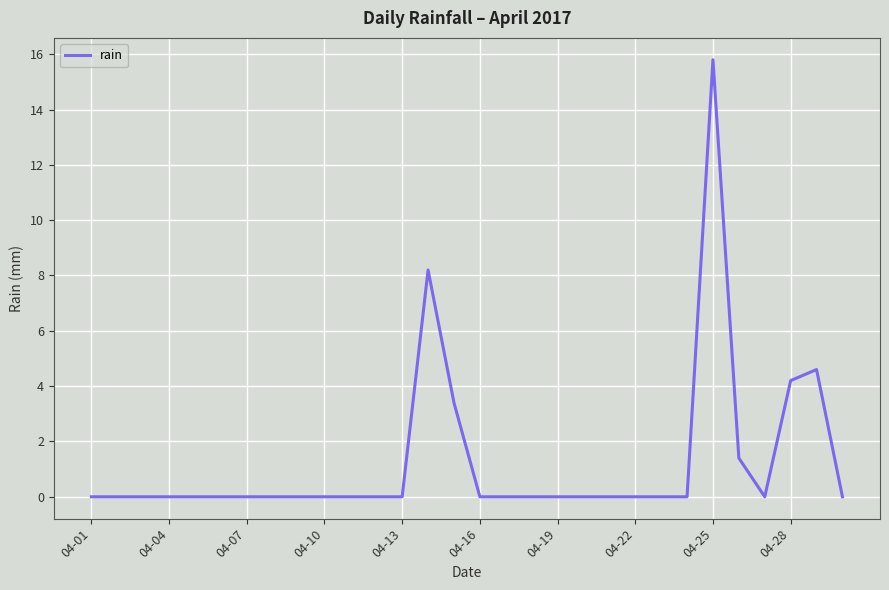

Reading left to right, what are all the values shown in this chart?

0.0	0.0	0.0	0.0	0.0	0.0	0.0	0.0	0.0	0.0	0.0	0.0	0.0	8.2	3.4	0.0	0.0	0.0	0.0	0.0	0.0	0.0	0.0	0.0	15.8	1.4	0.0	4.2	4.6	0.0